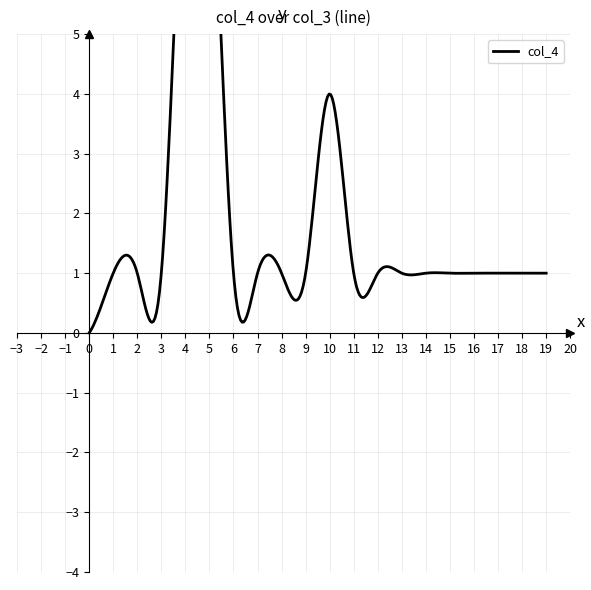

Reading left to right, list all the values displayed in this chart.

0	1	1	1	9	9	1	1	1	1	4	1	1	1	1	1	1	1	1	1